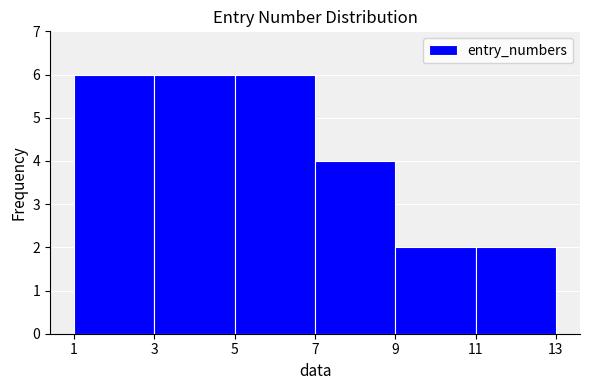

How tall is the bar that spans 5 to 7 on the x-axis? The values are not printed on the chart, so give them approximately, as read against the axis.

6